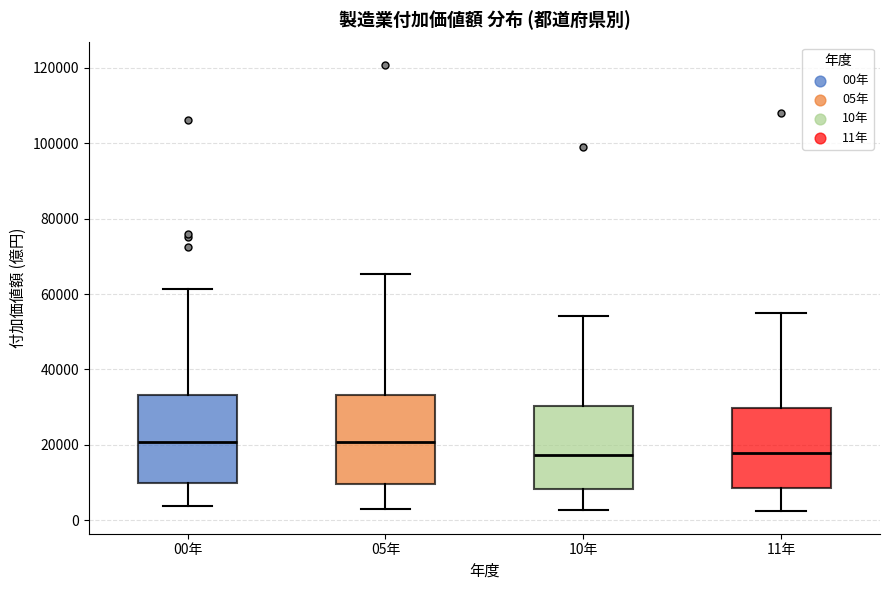

Reading left to right, read every box against the y-axis: the position of its median line, the range the box covers, and the ends of its whiskers. The values are not printed on the chart, so give them approximately, as read against the axis.

00年: median 20000, box 10000 to 34000, whiskers 4000 to 62000
05年: median 20000, box 10000 to 34000, whiskers 4000 to 66000
10年: median 18000, box 8000 to 30000, whiskers 2000 to 54000
11年: median 18000, box 8000 to 30000, whiskers 2000 to 56000